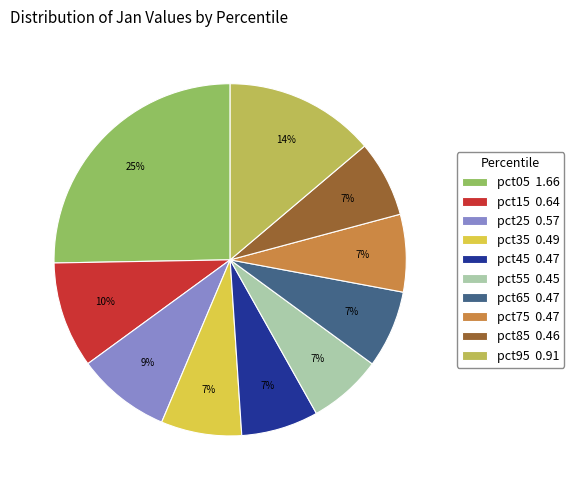

Combined, do pct85 0.46 and pct45 0.47 account for over 50%?

No